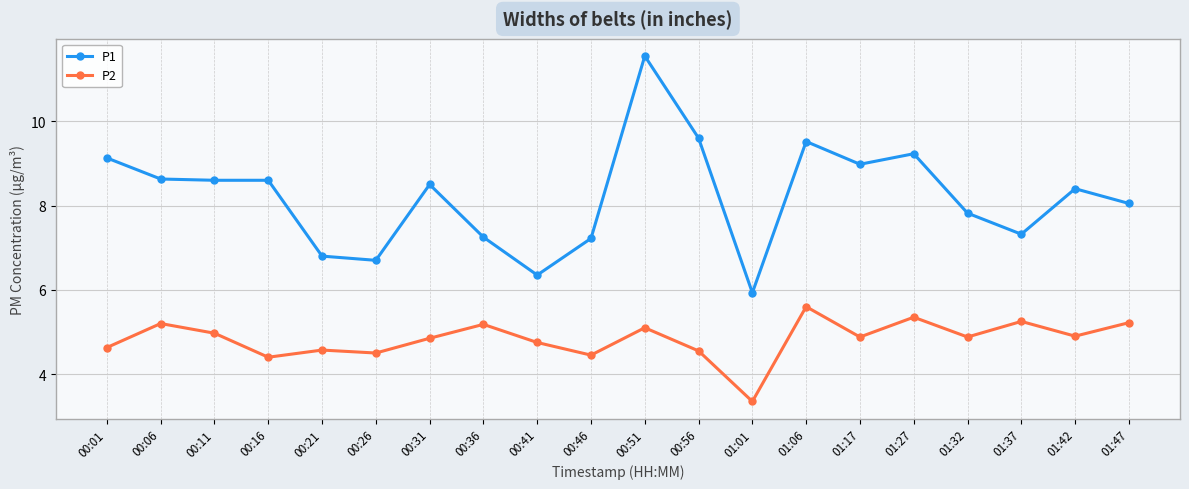

Rank the series by their average value, from highest to lowest.

P1, P2